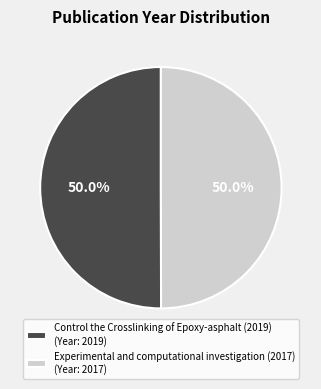

Count the number of slices in the pie.

2